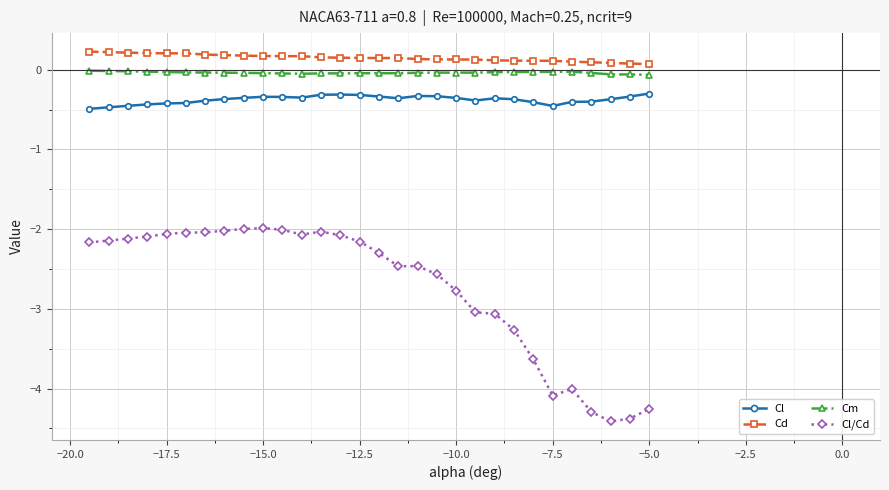

What is the average value of the Cd series?

0.1